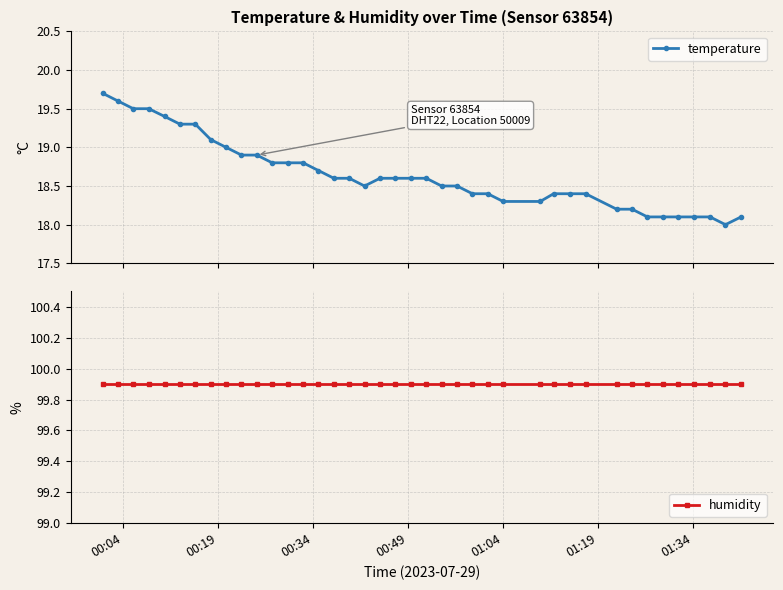

How many lines are shown in the chart?

2